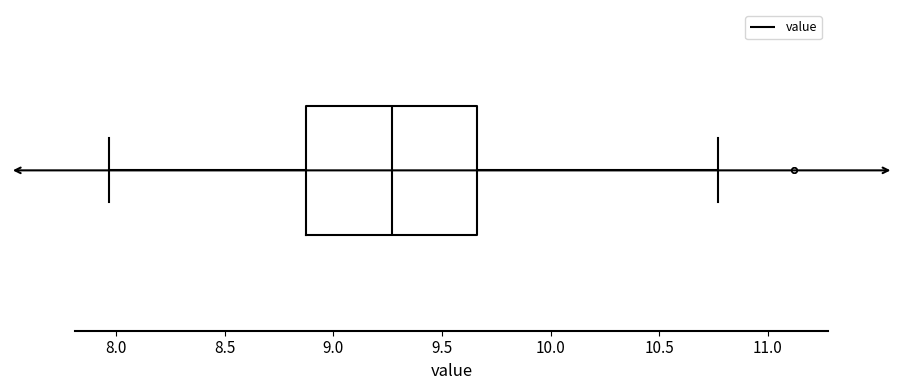

Where does the left whisker of the box end on the x-axis? The values are not printed on the chart, so give them approximately, as read against the axis.

7.95